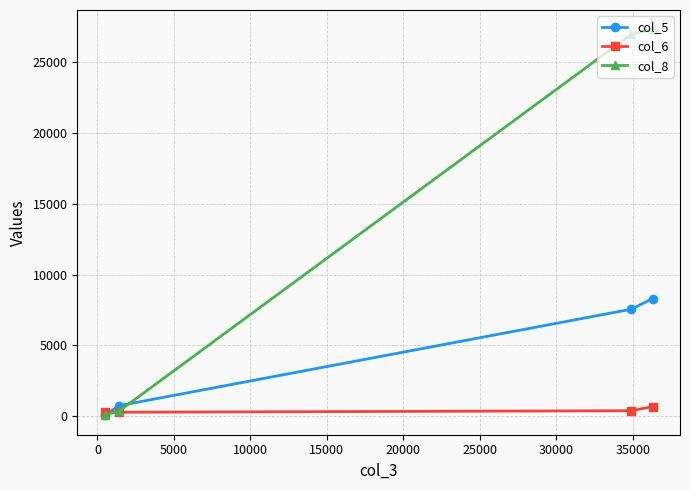

List the series in order of their overall mean, highest first.

col_8, col_5, col_6